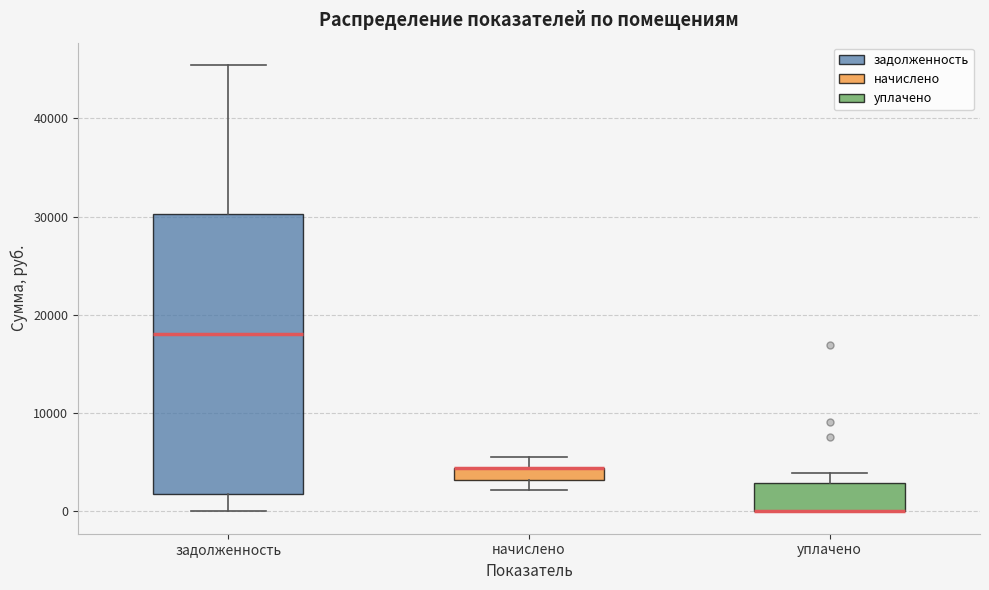

Which box is the tallest, from its lower edge to its upper edge?

задолженность